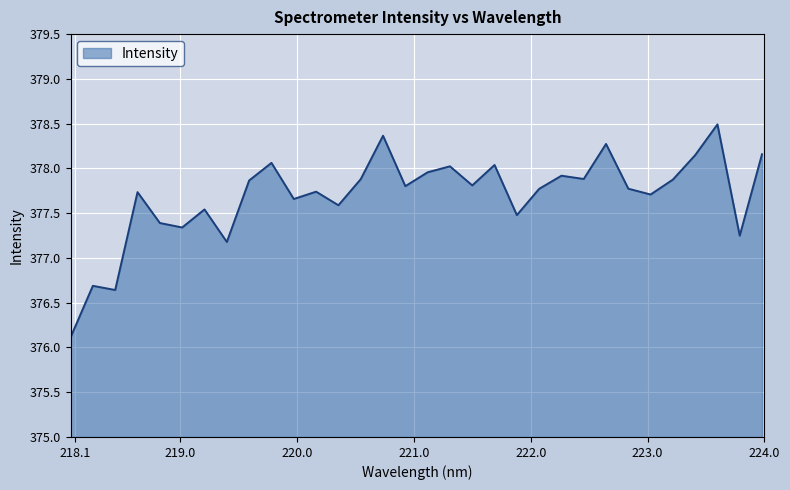

What is the smallest value displayed?

376.1